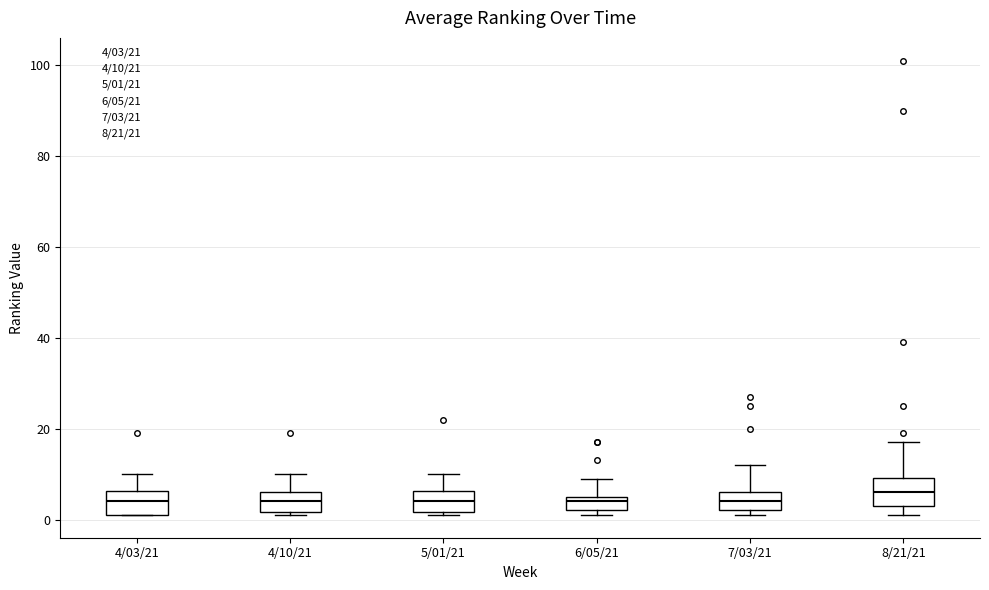

Which box's median line is the highest?

8/21/21